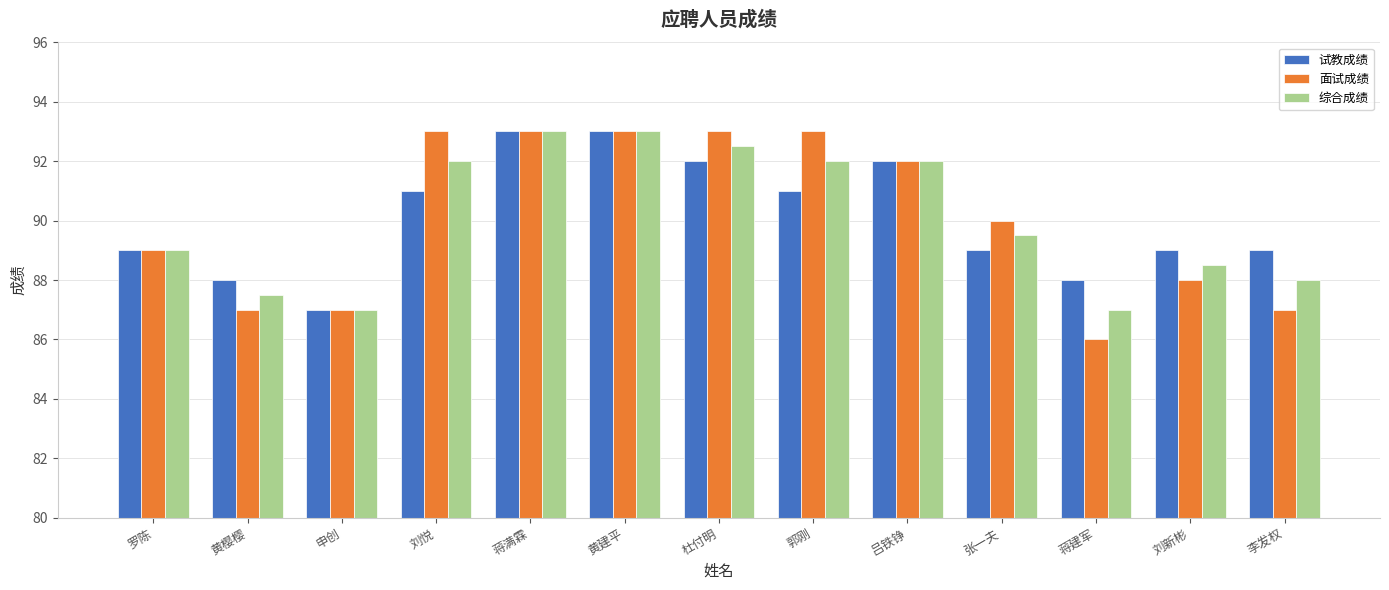

At 郭刚, list the series in order from largest to smallest.

面试成绩, 综合成绩, 试教成绩